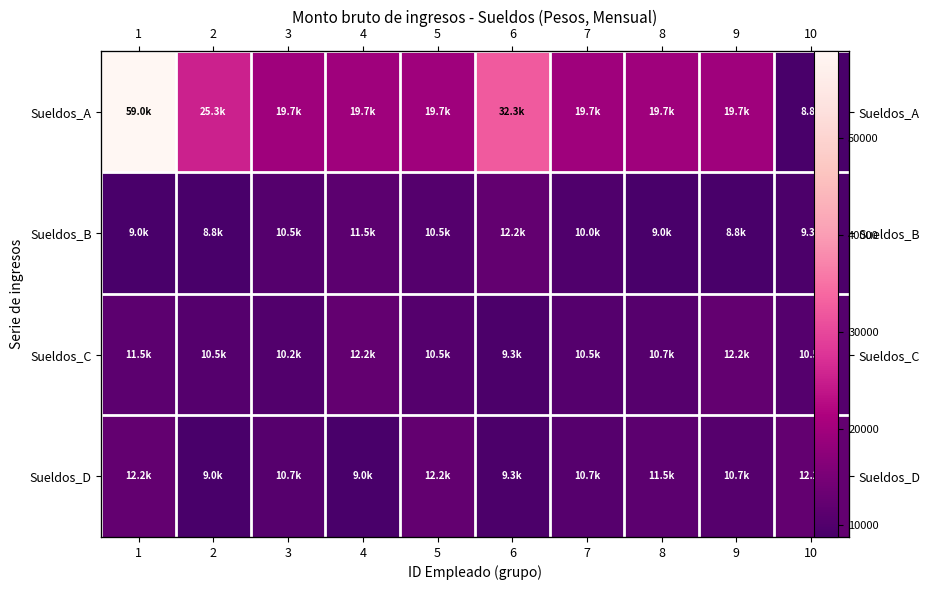

How many data points in Sueldos_A are less than 19703?

1